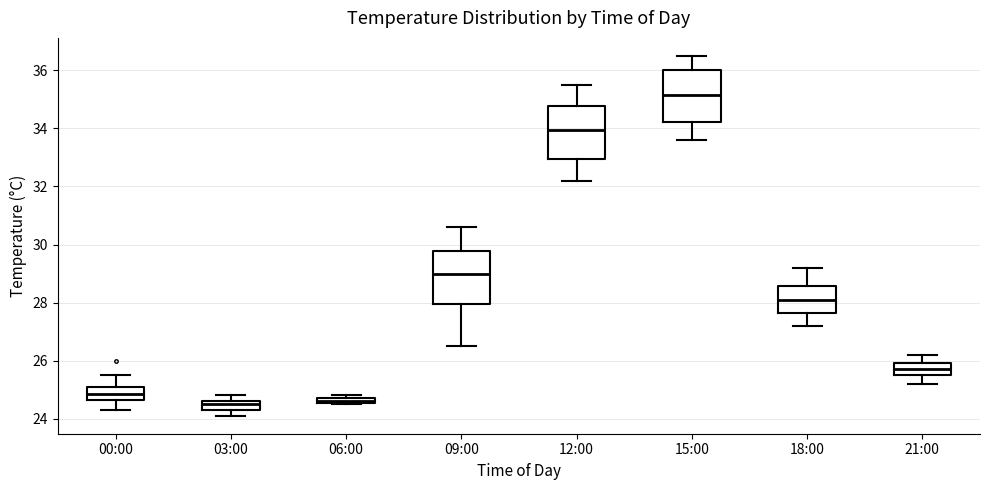

Where is the upper edge of the box for 09:00 on the y-axis? The values are not printed on the chart, so give them approximately, as read against the axis.

29.8